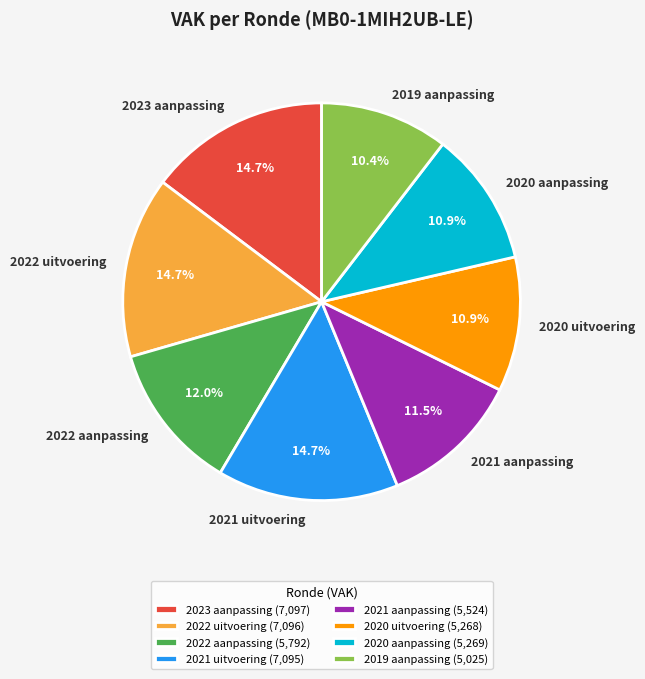

How many segments does this pie chart have?

8